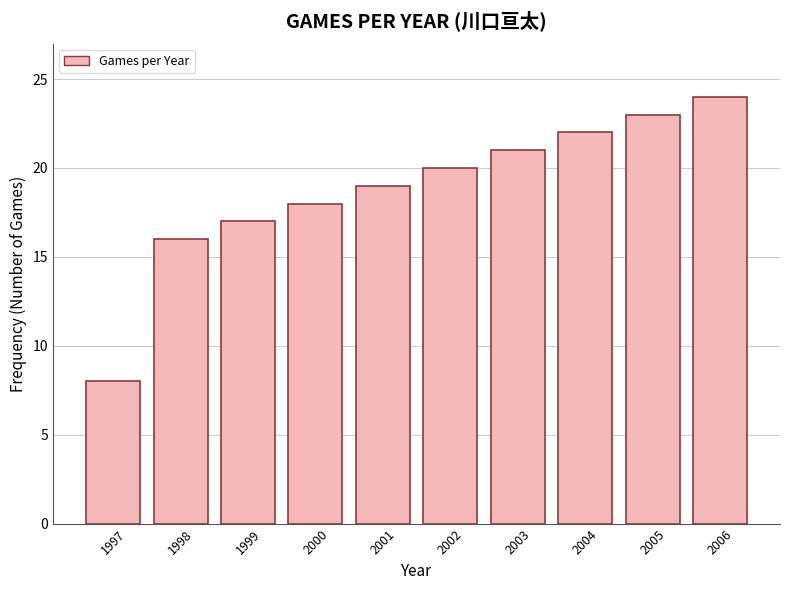

Reading left to right, list all the values displayed in this chart.

8	16	17	18	19	20	21	22	23	24